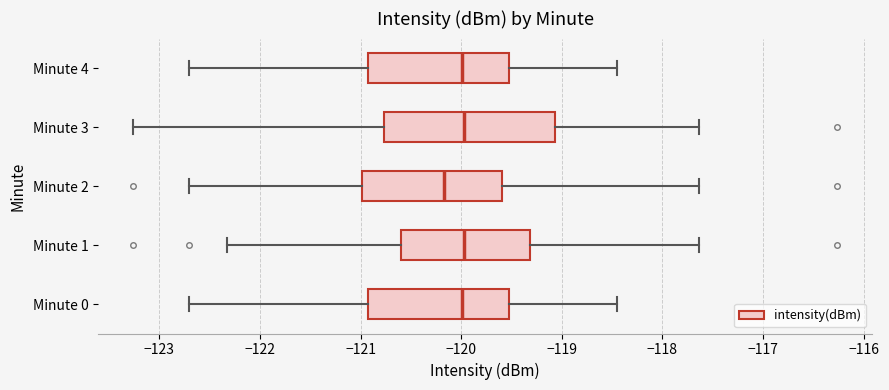

Where does the right whisker of the box for Minute 4 end on the x-axis? The values are not printed on the chart, so give them approximately, as read against the axis.

-118.5